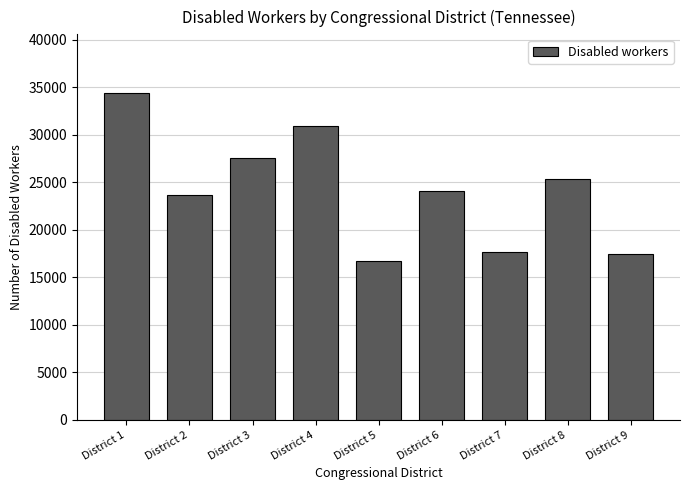

Reading left to right, what are all the values shown in this chart?

34390	23657	27609	30898	16728	24134	17703	25377	17454